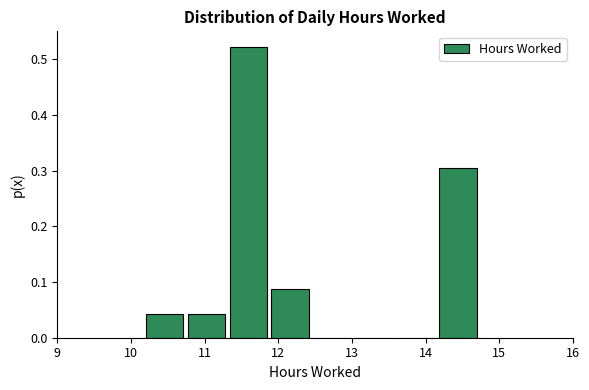

Reading left to right, list every bar in this chart as the range it spans on the x-axis followed by its height. Neither the bar edges nor the heights are printed on the chart, so give them approximately, as read against the axes.

10.2 to 10.8: 0.04
10.8 to 11.3: 0.04
11.3 to 11.9: 0.52
11.9 to 12.5: 0.09
12.5 to 13.0: 0
13.0 to 13.6: 0
13.6 to 14.2: 0
14.2 to 14.8: 0.30